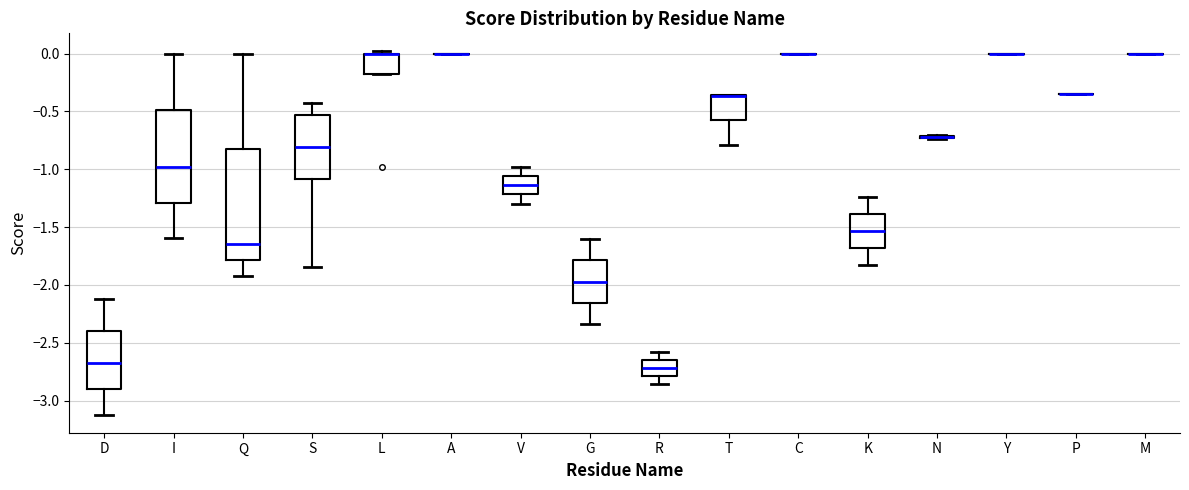

Comparing the boxes themselves (not the whiskers), which one is the tallest?

Q